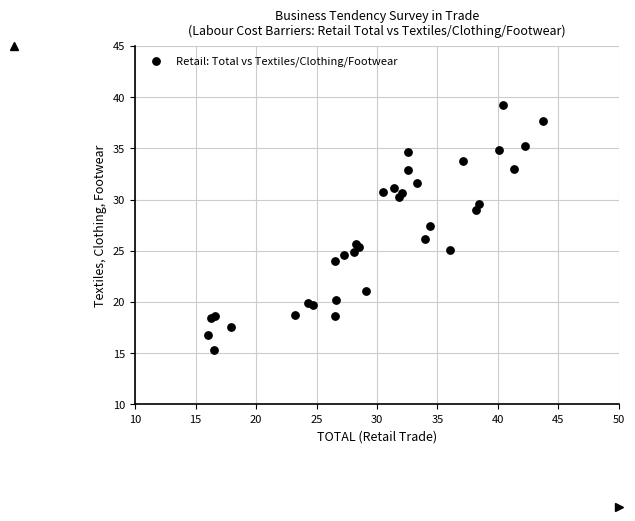

What Y value in the scatter plot is closest to 27?

27.4